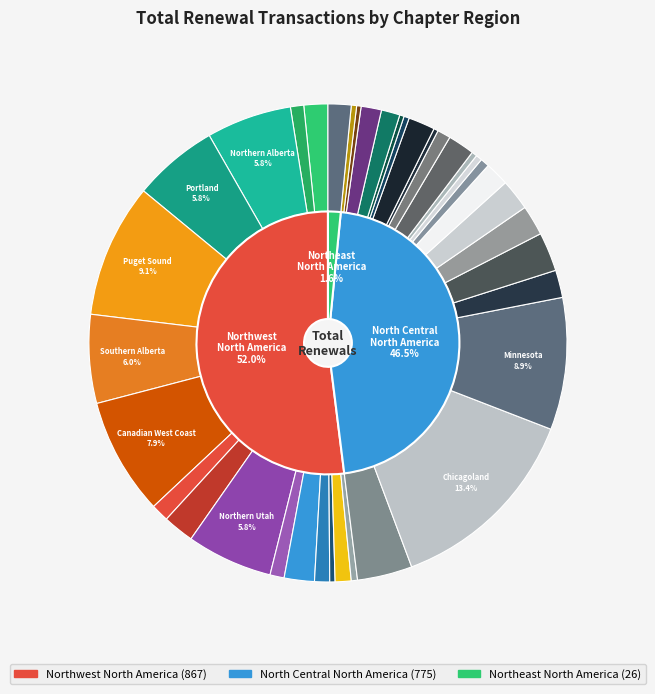

What percentage is the Minnesota Chapter slice, to the nearest percent?

9%